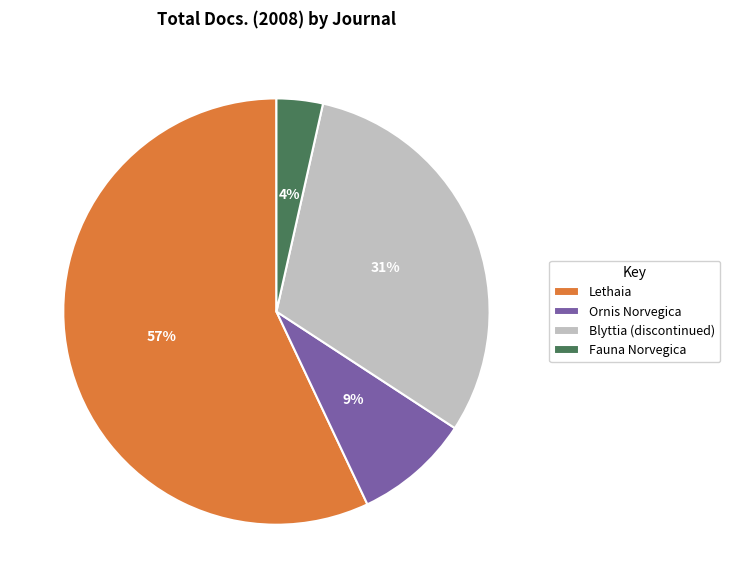

Is it true that Blyttia (discontinued) is 31% of the pie?

True